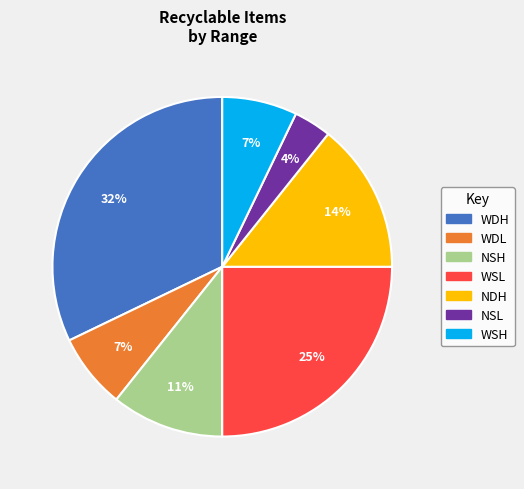

Count the number of slices in the pie.

7